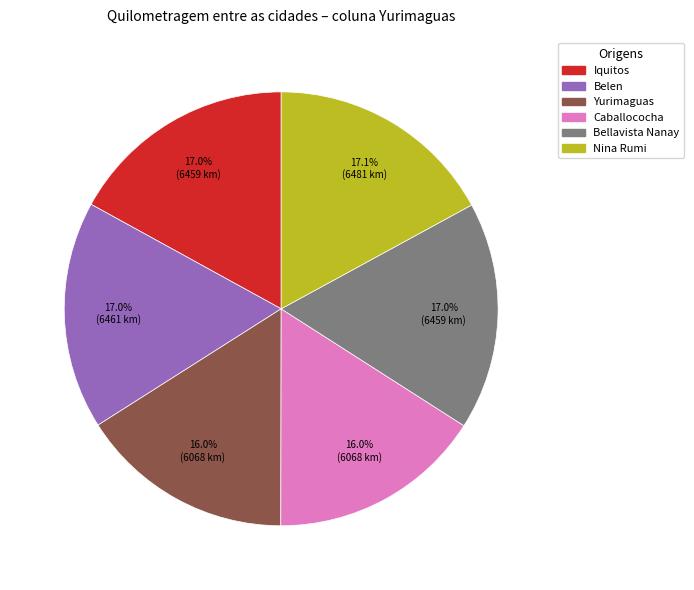

Is Bellavista Nanay the majority of the pie?

No